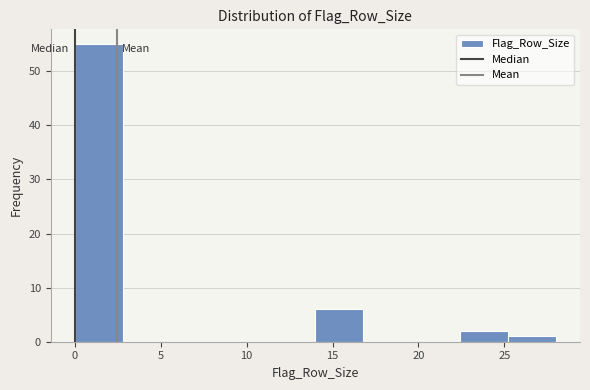

Reading left to right, transcribe this chart: for each bar, give the range it covers on the x-axis and its height. Neither the bar edges nor the heights are printed on the chart, so give them approximately, as read against the axes.

0.0 to 2.8: 55
2.8 to 5.6: 0
5.6 to 8.4: 0
8.4 to 11.2: 0
11.2 to 14.0: 0
14.0 to 16.8: 6
16.8 to 19.6: 0
19.6 to 22.4: 0
22.4 to 25.2: 2
25.2 to 28.0: 1